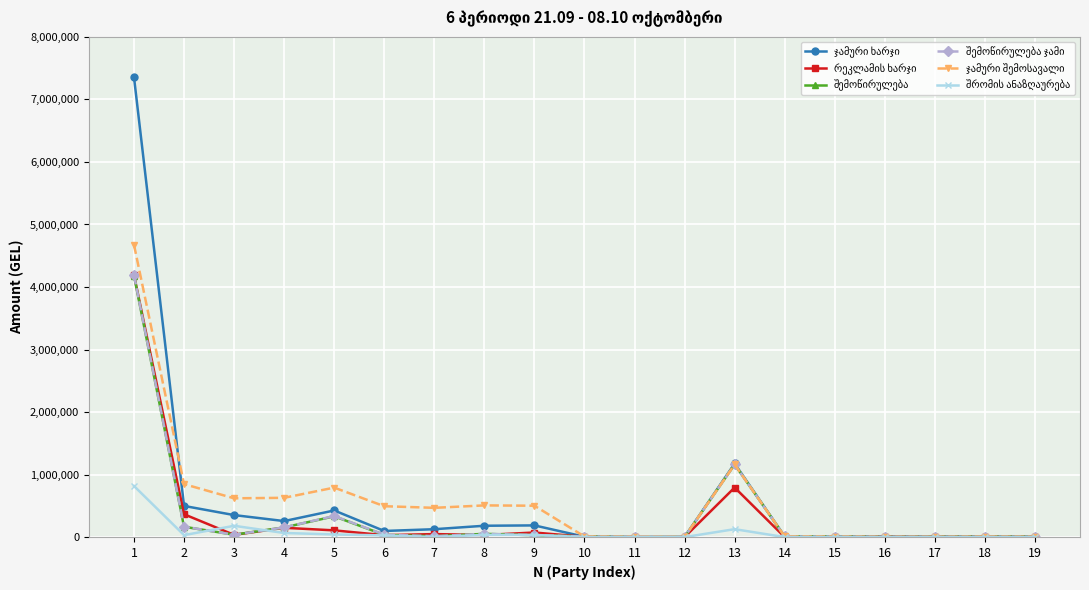

What is the spread (max minus min) of values at 12?

740